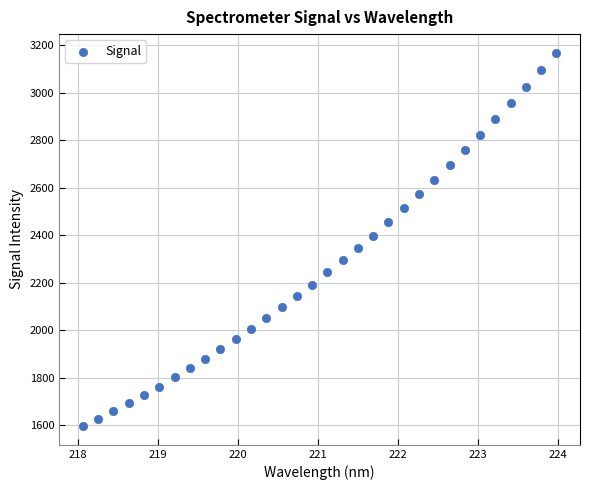

What is the range of X values (max minus min)?

5.9